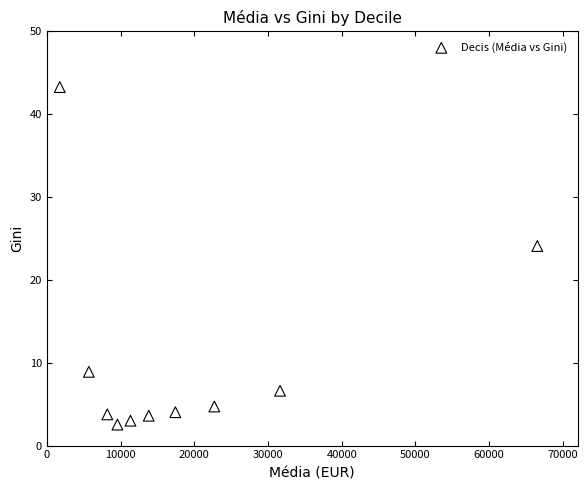

What Y value in the scatter plot is closest to 22?

24.1